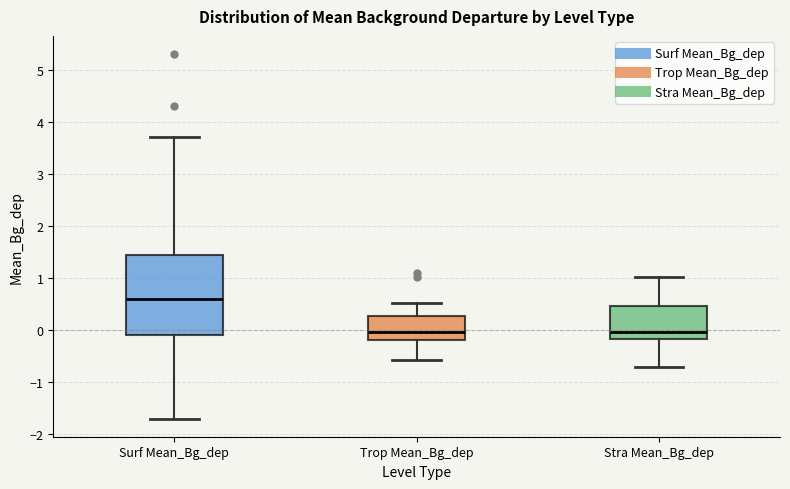

Which box is the tallest, from its lower edge to its upper edge?

Surf Mean_Bg_dep